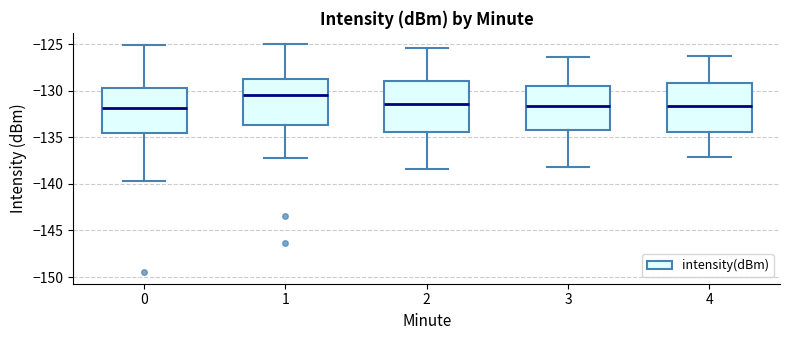

Reading left to right, read every box against the y-axis: the position of its median line, the range the box covers, and the ends of its whiskers. The values are not printed on the chart, so give them approximately, as read against the axis.

0: median -132.0, box -134.5 to -129.5, whiskers -139.5 to -125.0
1: median -130.5, box -133.5 to -129.0, whiskers -137.0 to -125.0
2: median -131.5, box -134.5 to -129.0, whiskers -138.5 to -125.5
3: median -131.5, box -134.0 to -129.5, whiskers -138.0 to -126.5
4: median -131.5, box -134.5 to -129.0, whiskers -137.0 to -126.5